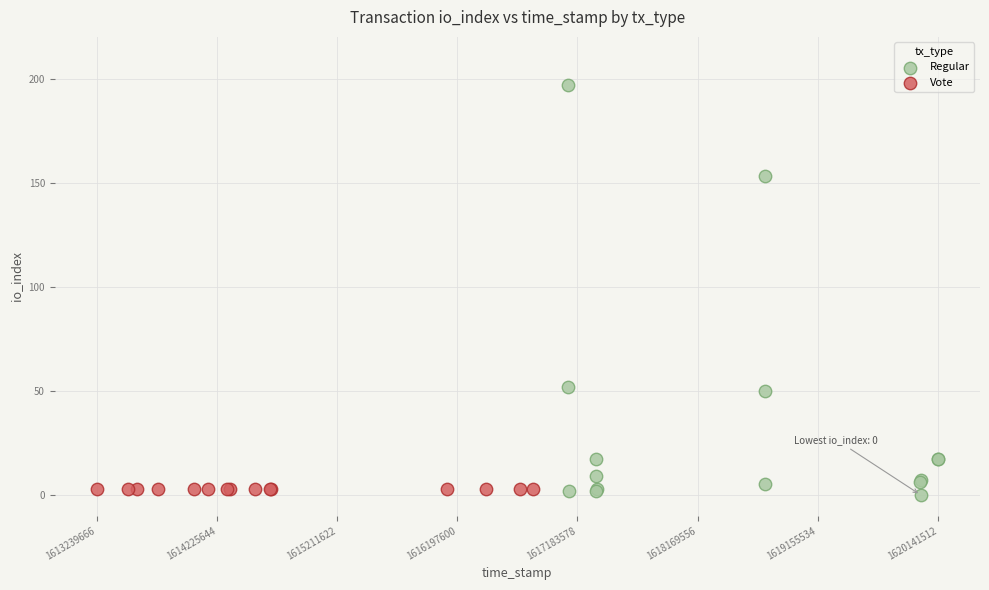

Which series reaches the maximum Y coordinate?

Regular